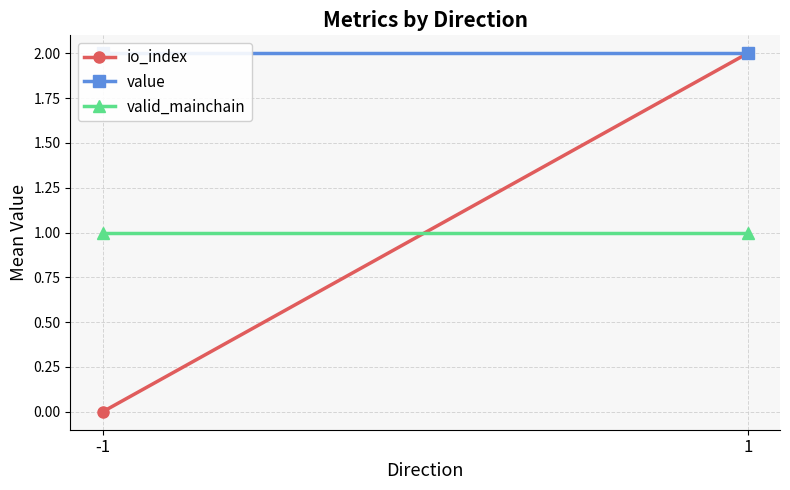

List the labels in order of valid_mainchain value, smallest first.

-1, 1